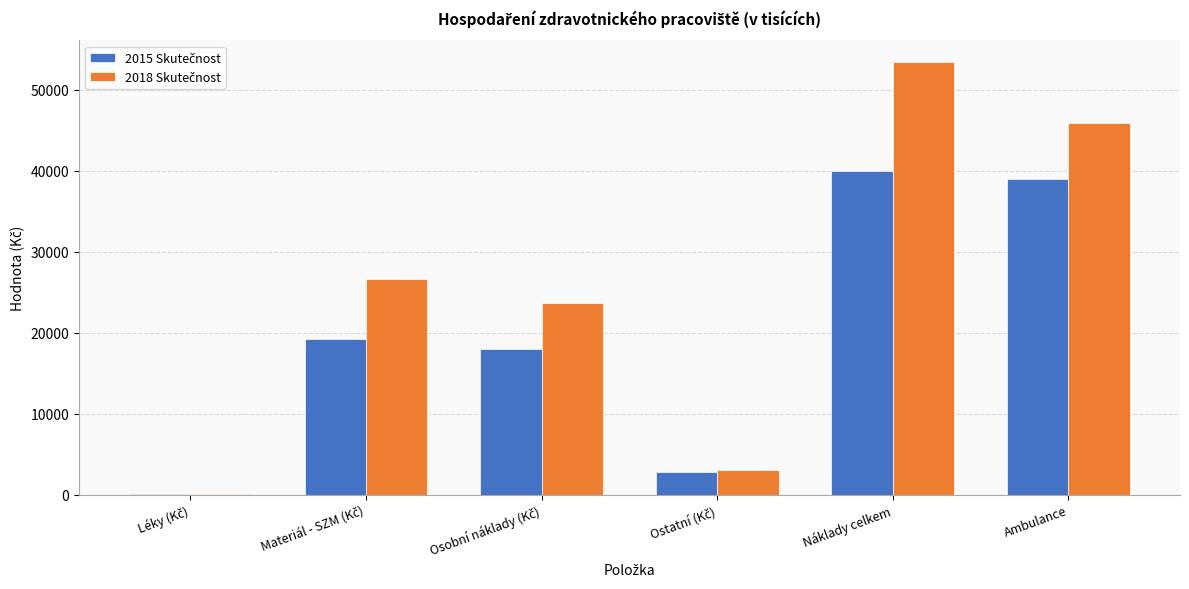

What is the maximum value shown in the chart?

53425.0